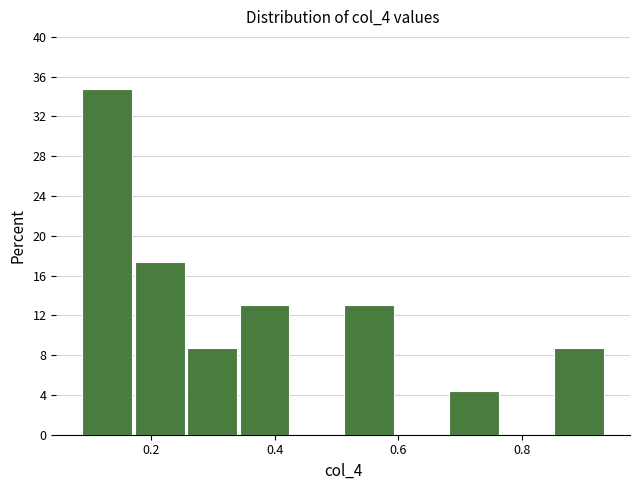

How tall is the bar that spans 0.34 to 0.42 on the x-axis? Neither the bar edges nor the heights are printed on the chart, so give them approximately, as read against the axes.

13.0